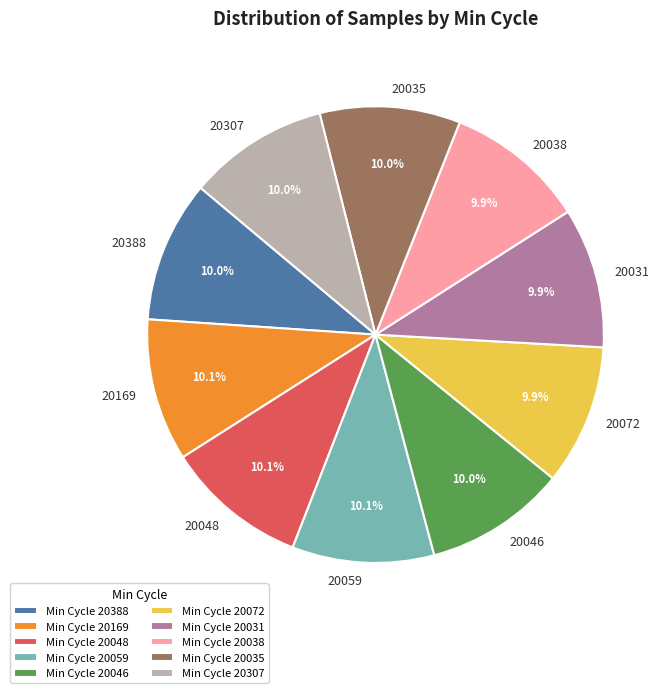

Is there a majority slice in this chart?

No